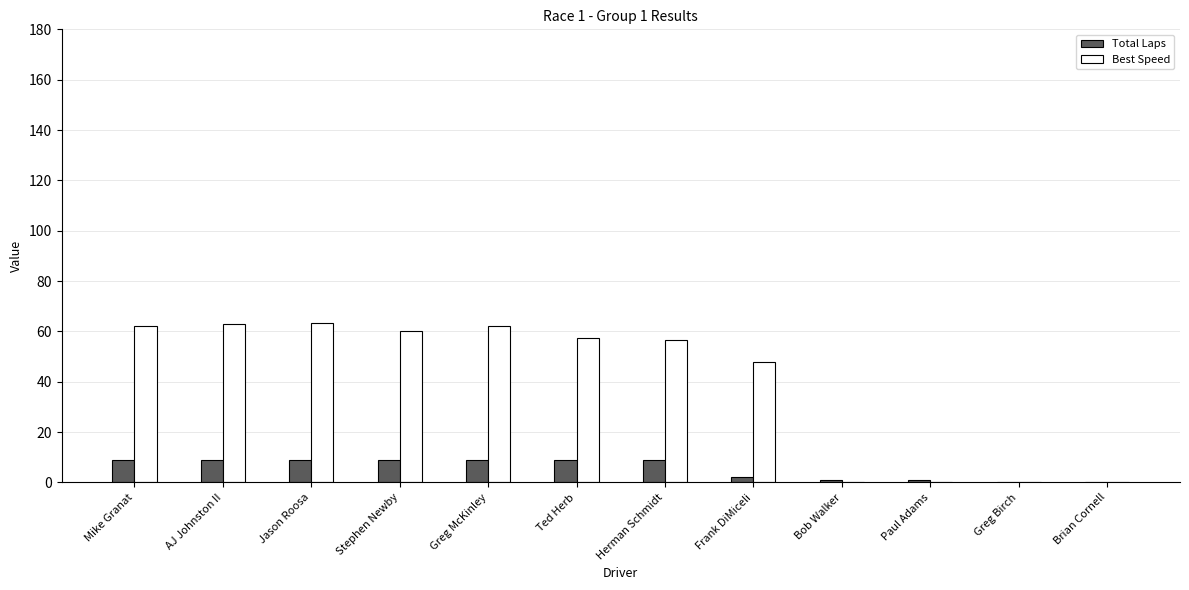

What is the sum of all Total Laps values?

67.0